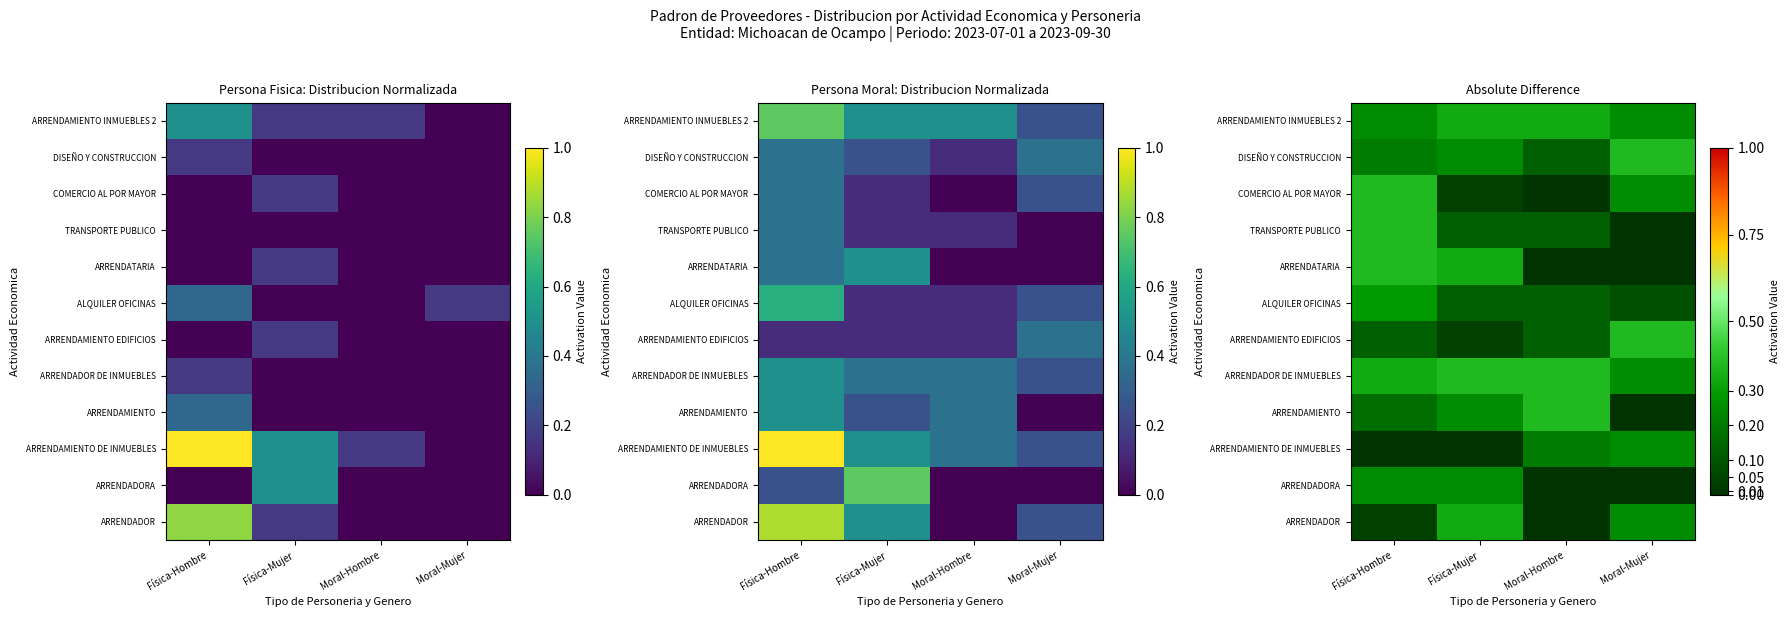

How many ARRENDAMIENTO EDIFICIOS values are between 0 and 1?

4